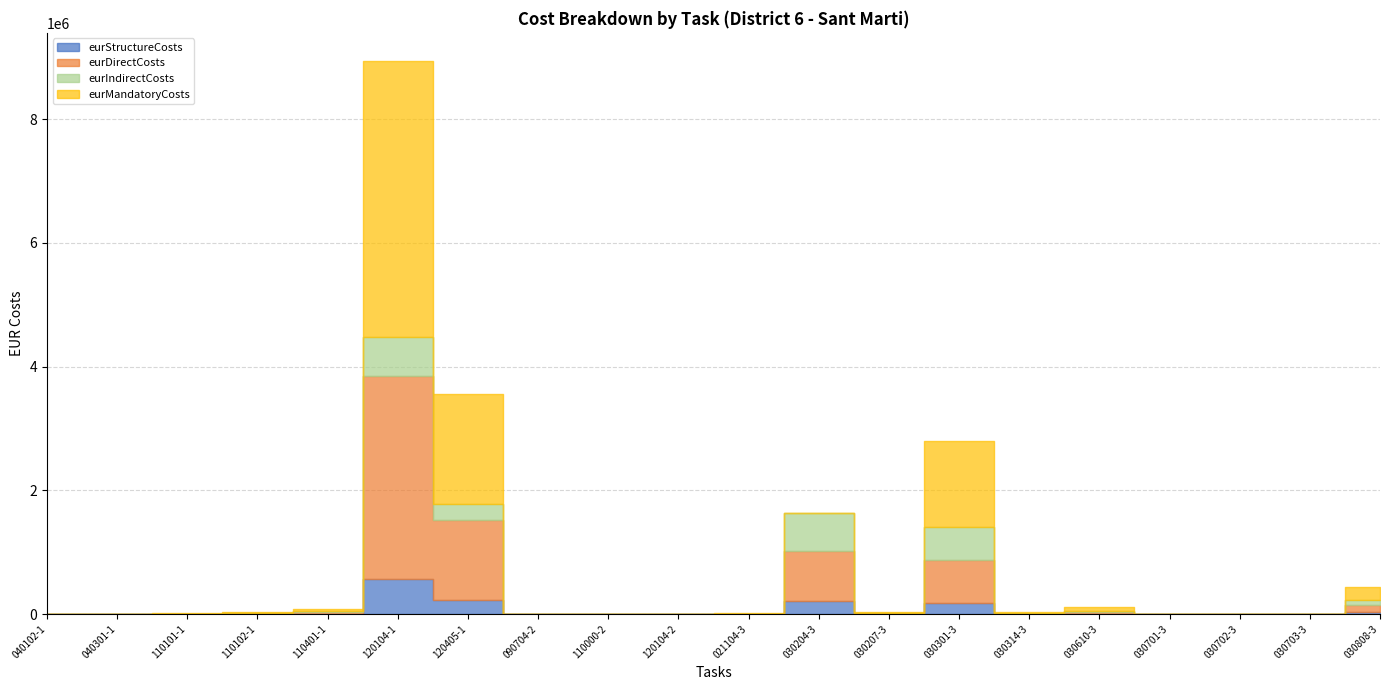

Which series changed the most between 030207-3 and 030703-3?

eurMandatoryCosts